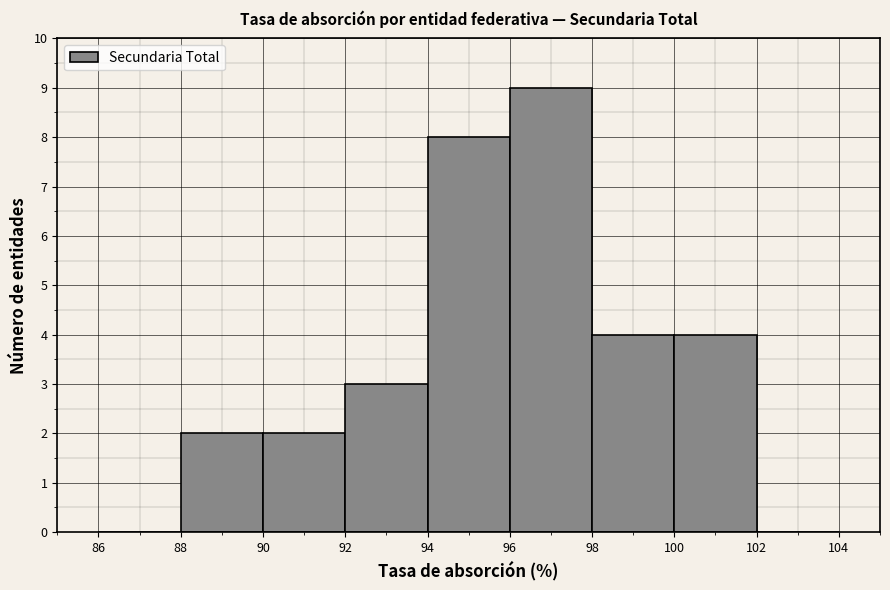

How tall is the bar that spans 92 to 94 on the x-axis? The values are not printed on the chart, so give them approximately, as read against the axis.

3